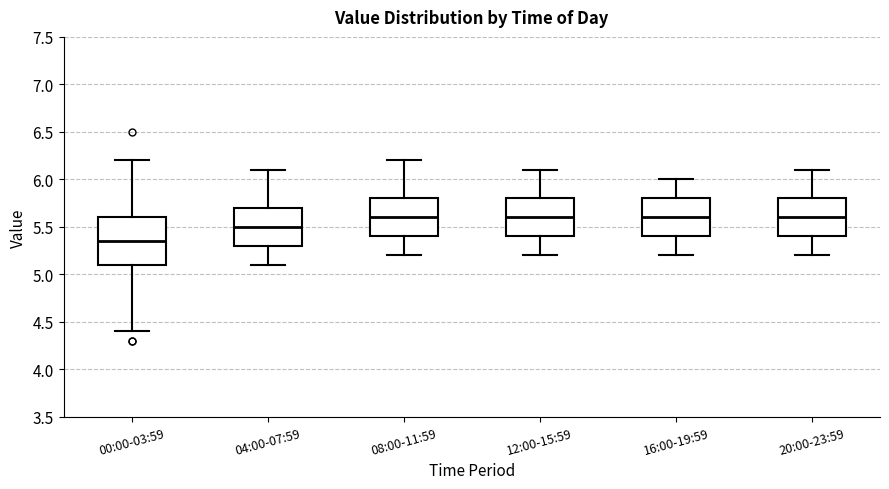

Reading left to right, read every box against the y-axis: the position of its median line, the range the box covers, and the ends of its whiskers. The values are not printed on the chart, so give them approximately, as read against the axis.

00:00-03:59: median 5.35, box 5.10 to 5.60, whiskers 4.40 to 6.20
04:00-07:59: median 5.50, box 5.30 to 5.70, whiskers 5.10 to 6.10
08:00-11:59: median 5.60, box 5.40 to 5.80, whiskers 5.20 to 6.20
12:00-15:59: median 5.60, box 5.40 to 5.80, whiskers 5.20 to 6.10
16:00-19:59: median 5.60, box 5.40 to 5.80, whiskers 5.20 to 6.00
20:00-23:59: median 5.60, box 5.40 to 5.80, whiskers 5.20 to 6.10